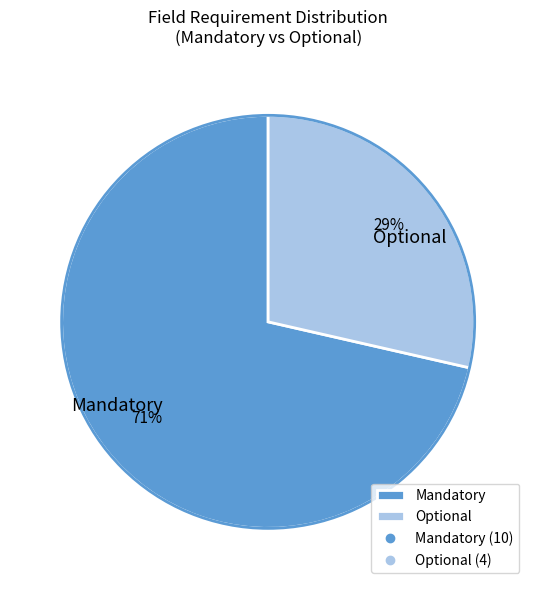

What is the largest slice in the pie chart?

Mandatory